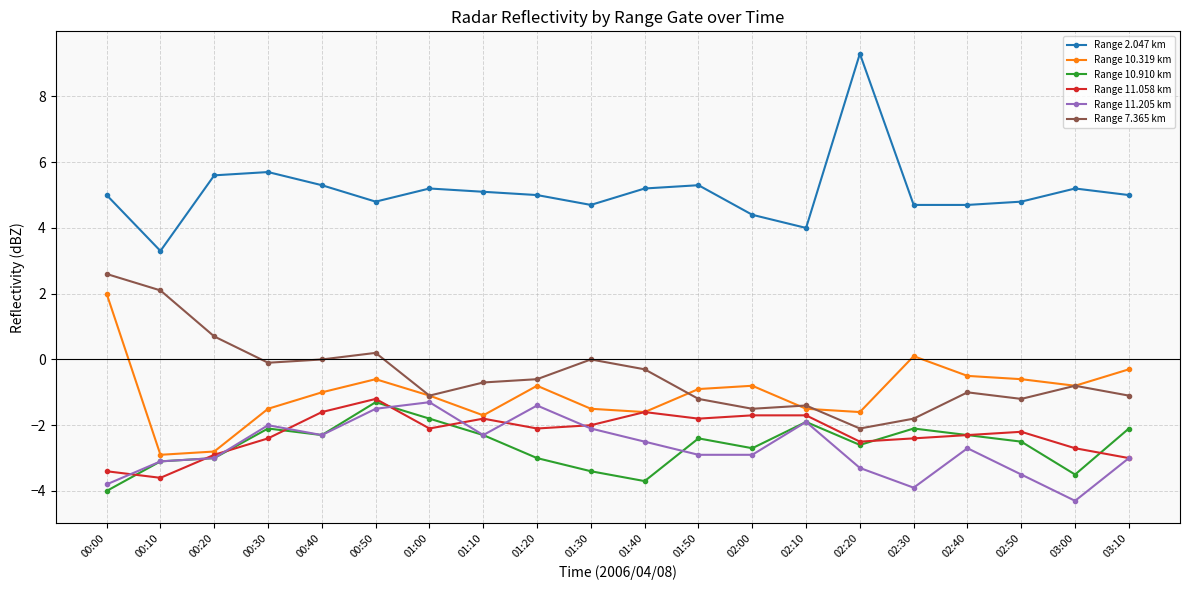

What is the spread (max minus min) of values at 01:40?

8.9